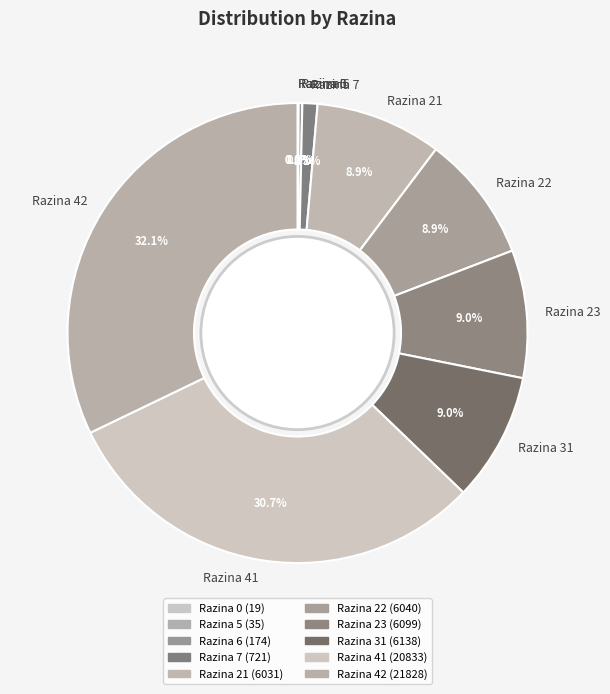

Which slice is the largest?

Razina 42